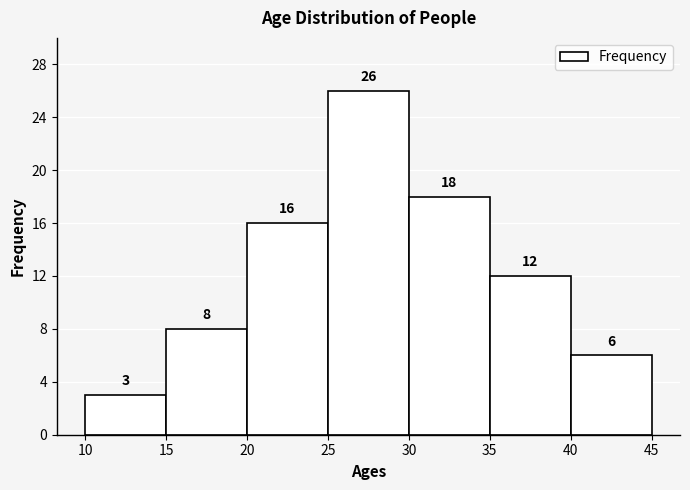

Over which range of the x-axis is the bar tallest?

25 to 30